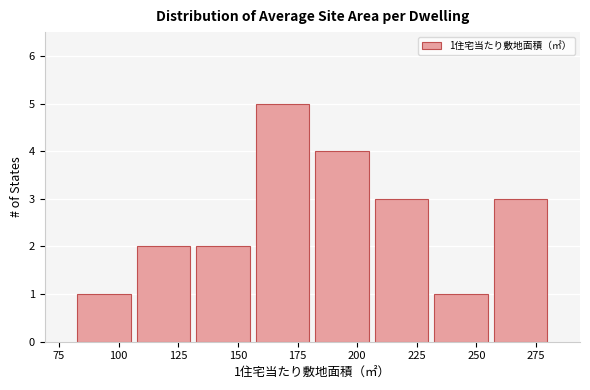

Over which range of the x-axis is the bar tallest?

155 to 180